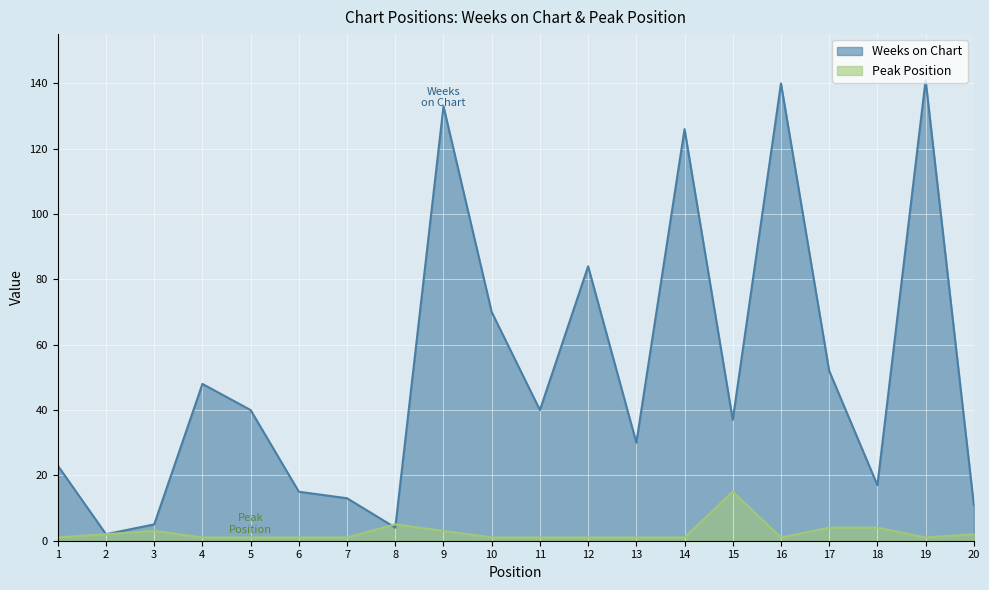

Is it true that Peak Position equals 2 at 2?

True